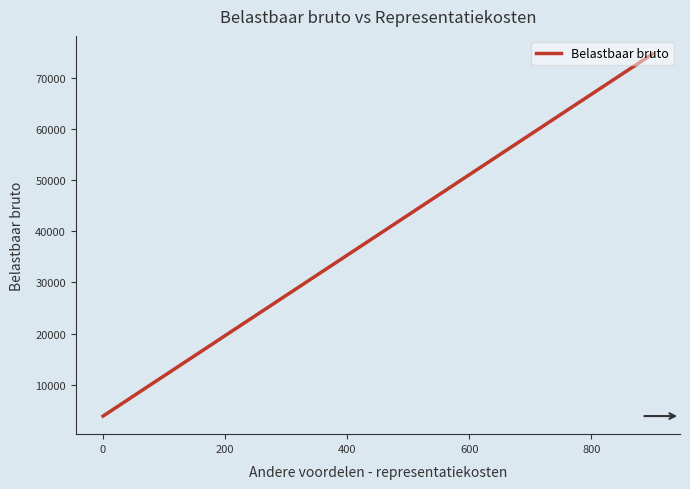

What is the difference between the maximum and minimum values?

70779.9